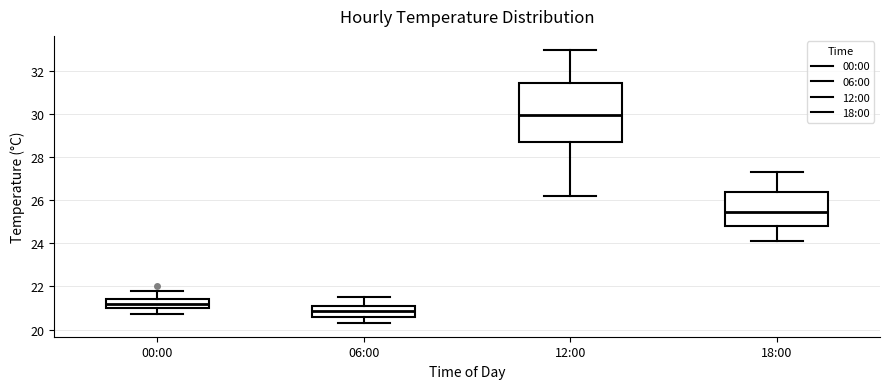

Where does the upper whisker of the box for 00:00 end on the y-axis? The values are not printed on the chart, so give them approximately, as read against the axis.

21.8